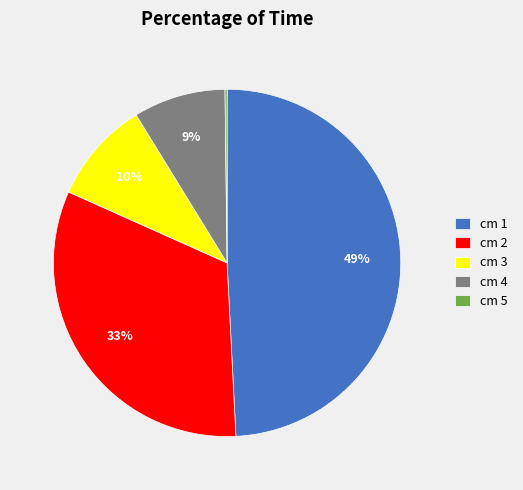

Between cm 4 and cm 1, which is larger?

cm 1